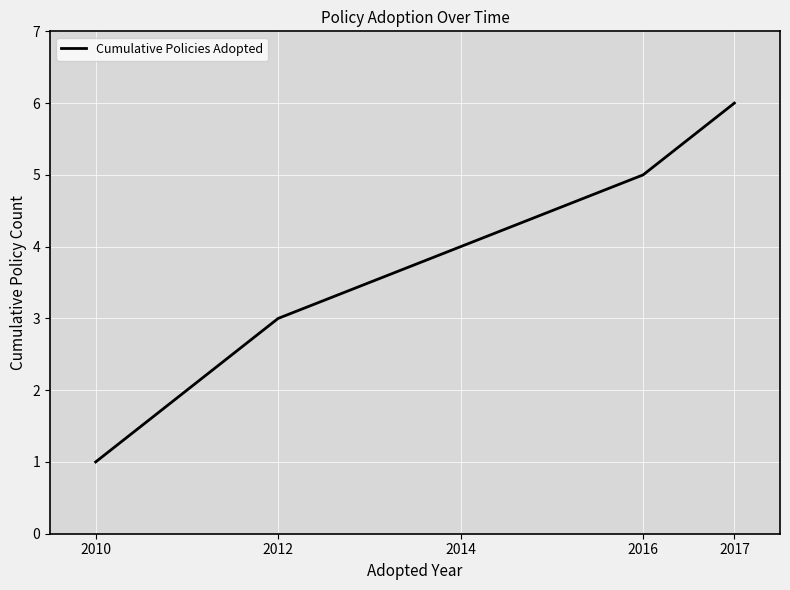

What is the change in value from 2010 to 2014?

+3